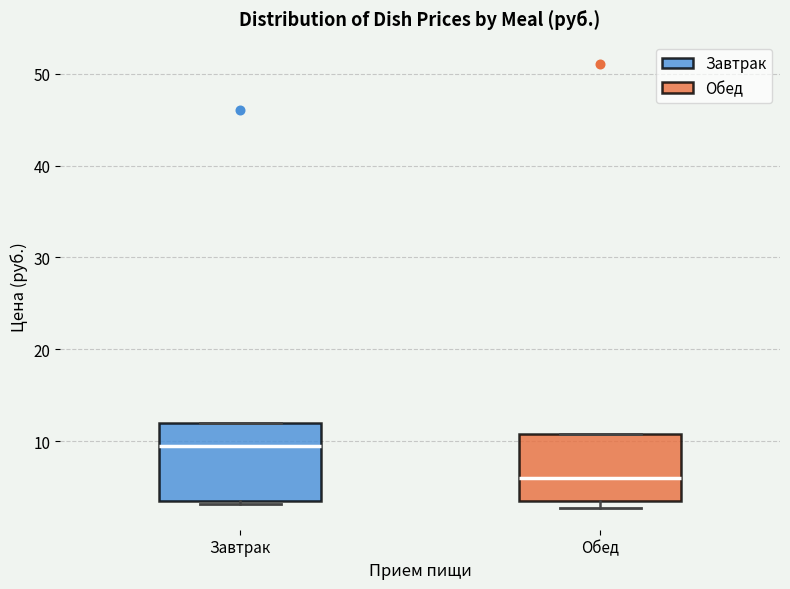

Reading left to right, read every box against the y-axis: the position of its median line, the range the box covers, and the ends of its whiskers. The values are not printed on the chart, so give them approximately, as read against the axis.

Завтрак: median 9, box 4 to 12, whiskers 3 to 12
Обед: median 6, box 4 to 11, whiskers 3 to 11